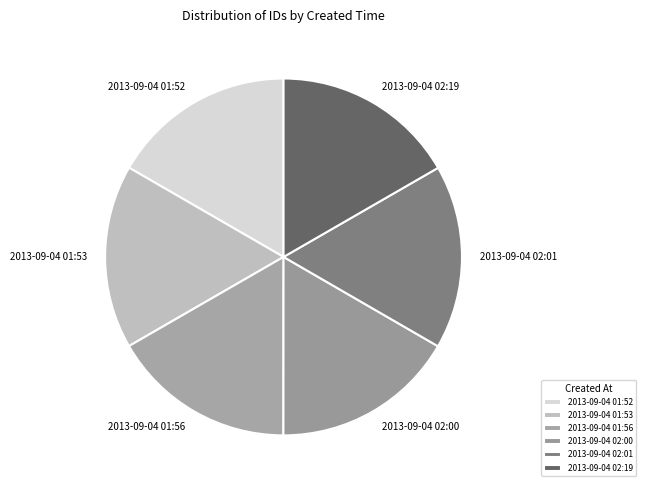

Is it true that 2013-09-04 02:01 is 17% of the pie?

True